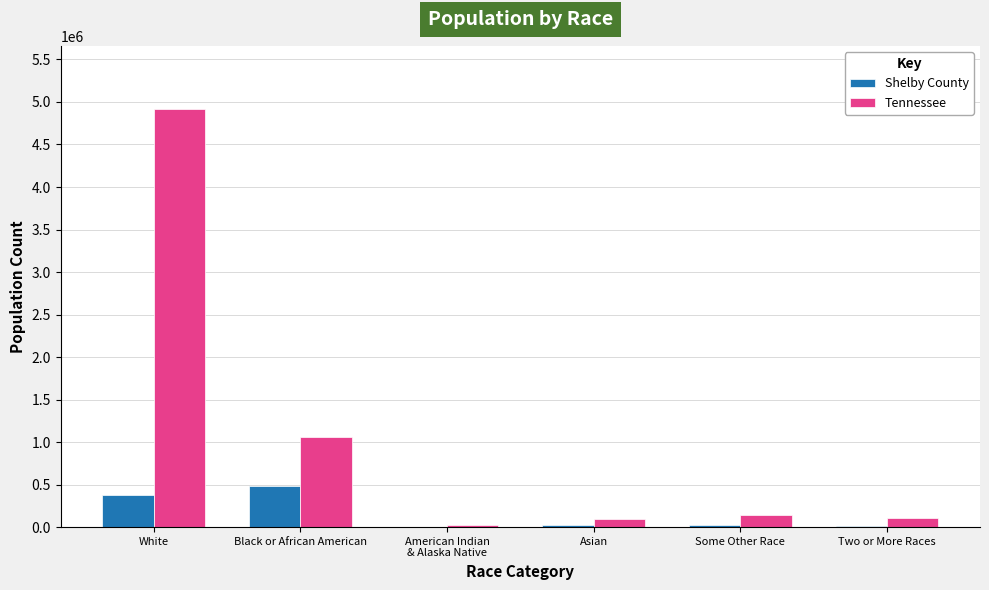

What is the maximum value for Tennessee?

4921948